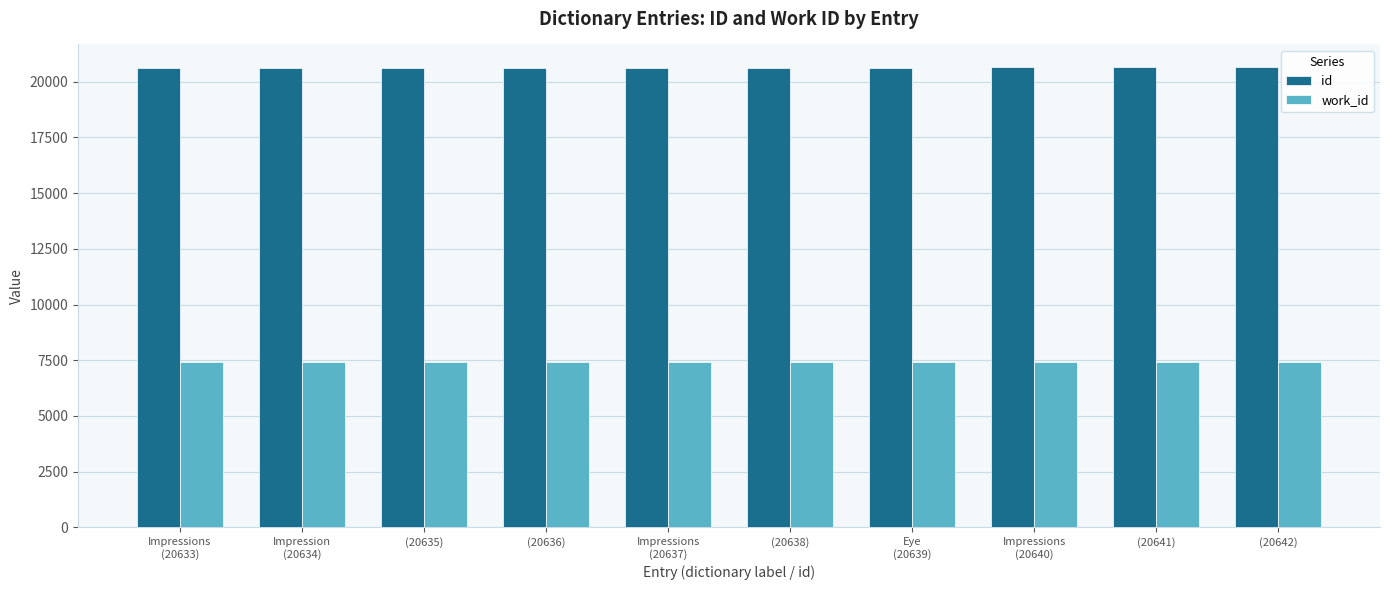

What is the value of the work_id bar at the 3rd from the left?

7439